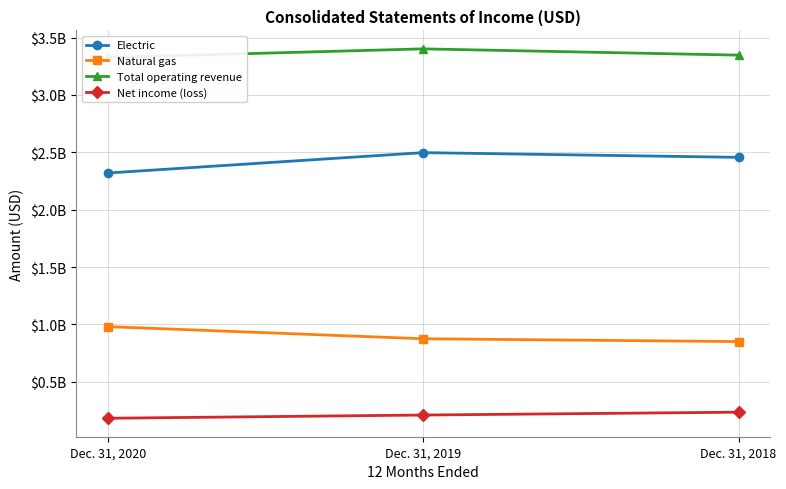

True or false: Electric has a value of 2455919000 at Dec. 31, 2018.

True